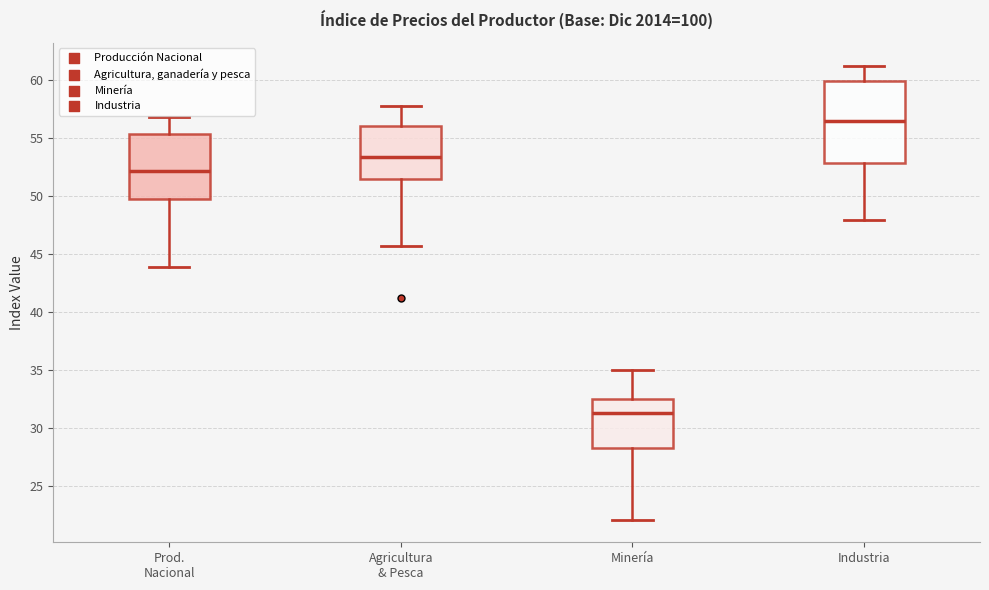

Reading left to right, transcribe this box plot: for each box, give where its median line is, the range the box spans, and where its two whiskers end, as read against the y-axis. The values are not printed on the chart, so give them approximately, as read against the axis.

Prod. Nacional: median 52.0, box 49.5 to 55.5, whiskers 44.0 to 57.0
Agricultura & Pesca: median 53.5, box 51.5 to 56.0, whiskers 45.5 to 57.5
Minería: median 31.5, box 28.5 to 32.5, whiskers 22.0 to 35.0
Industria: median 56.5, box 53.0 to 60.0, whiskers 48.0 to 61.5